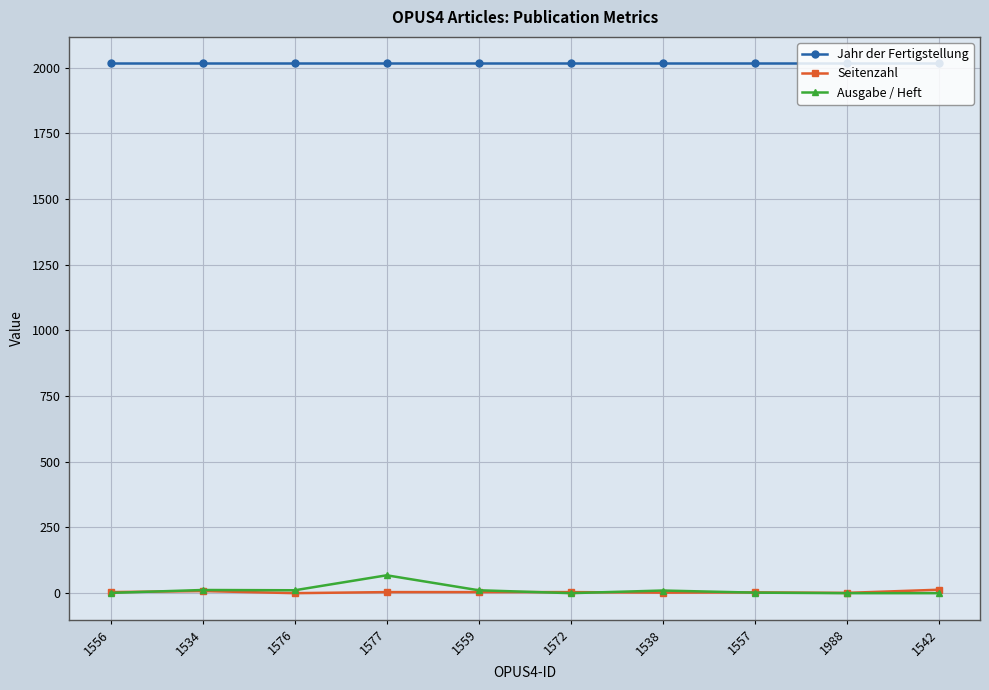

The value of Jahr der Fertigstellung at 1559 is 2016. True or false?

True